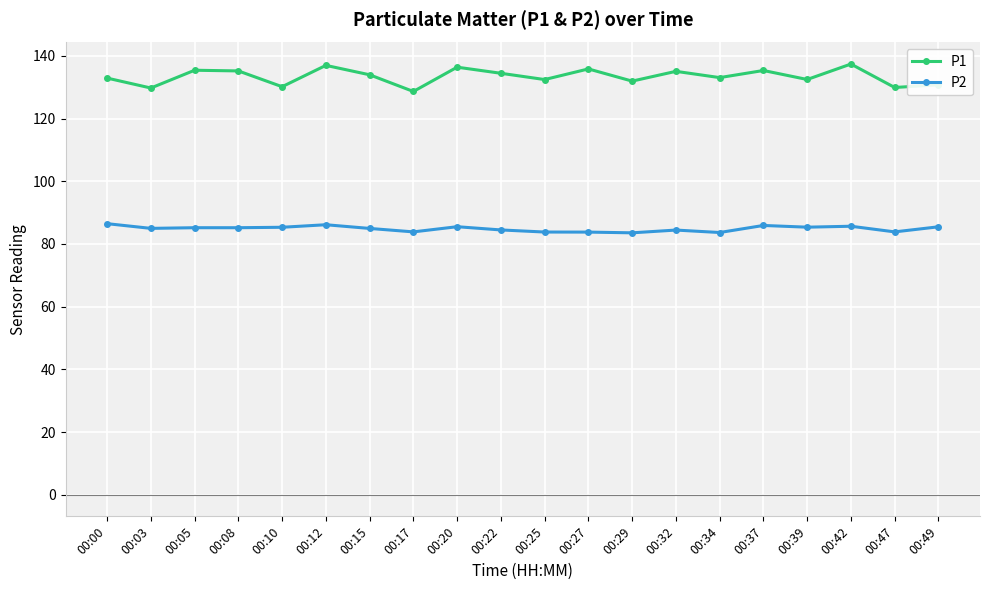

Does the chart have visible grid lines?

Yes